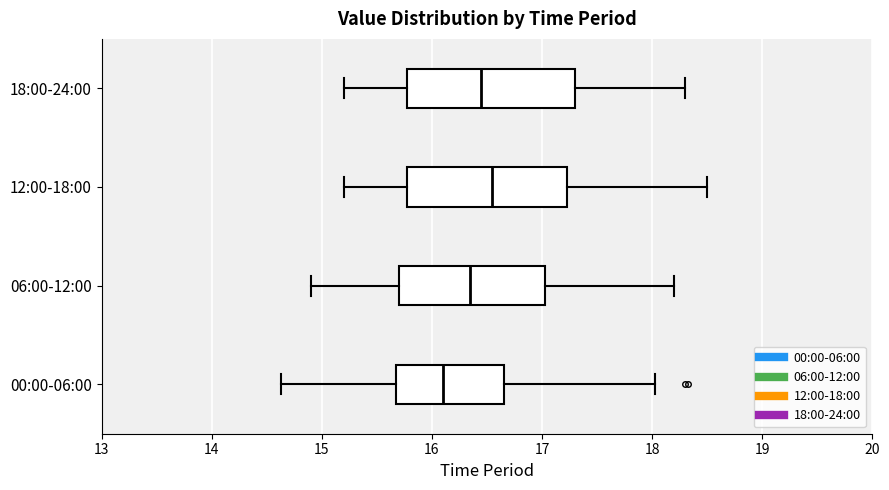

Reading bottom to top, transcribe this box plot: for each box, give where its median line is, the range the box spans, and where its two whiskers end, as read against the x-axis. The values are not printed on the chart, so give them approximately, as read against the axis.

00:00-06:00: median 16.1, box 15.7 to 16.7, whiskers 14.6 to 18.0
06:00-12:00: median 16.4, box 15.7 to 17.0, whiskers 14.9 to 18.2
12:00-18:00: median 16.6, box 15.8 to 17.2, whiskers 15.2 to 18.5
18:00-24:00: median 16.5, box 15.8 to 17.3, whiskers 15.2 to 18.3